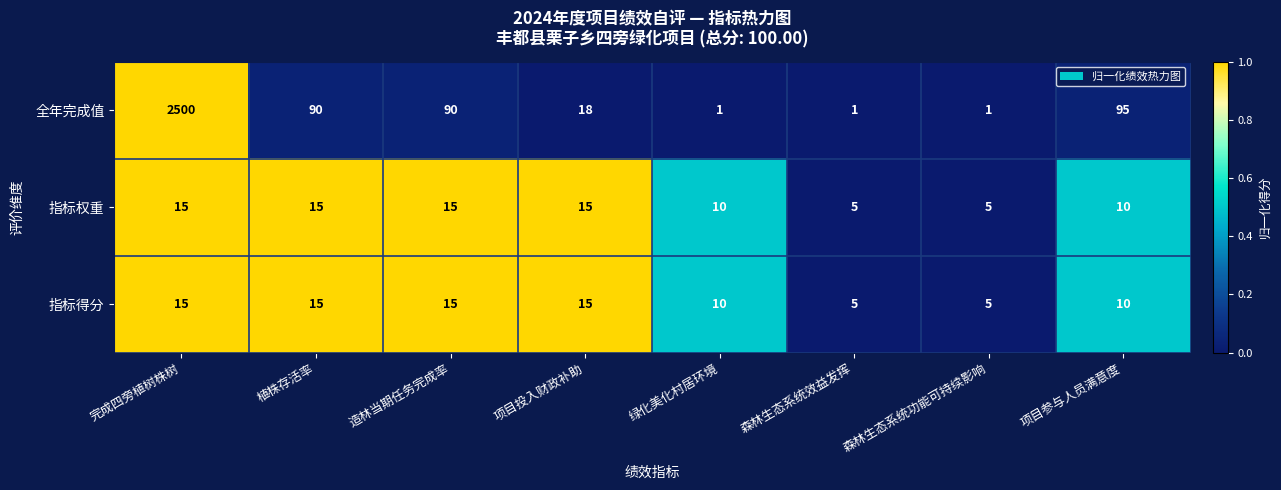

What is the greatest value displayed?

2500